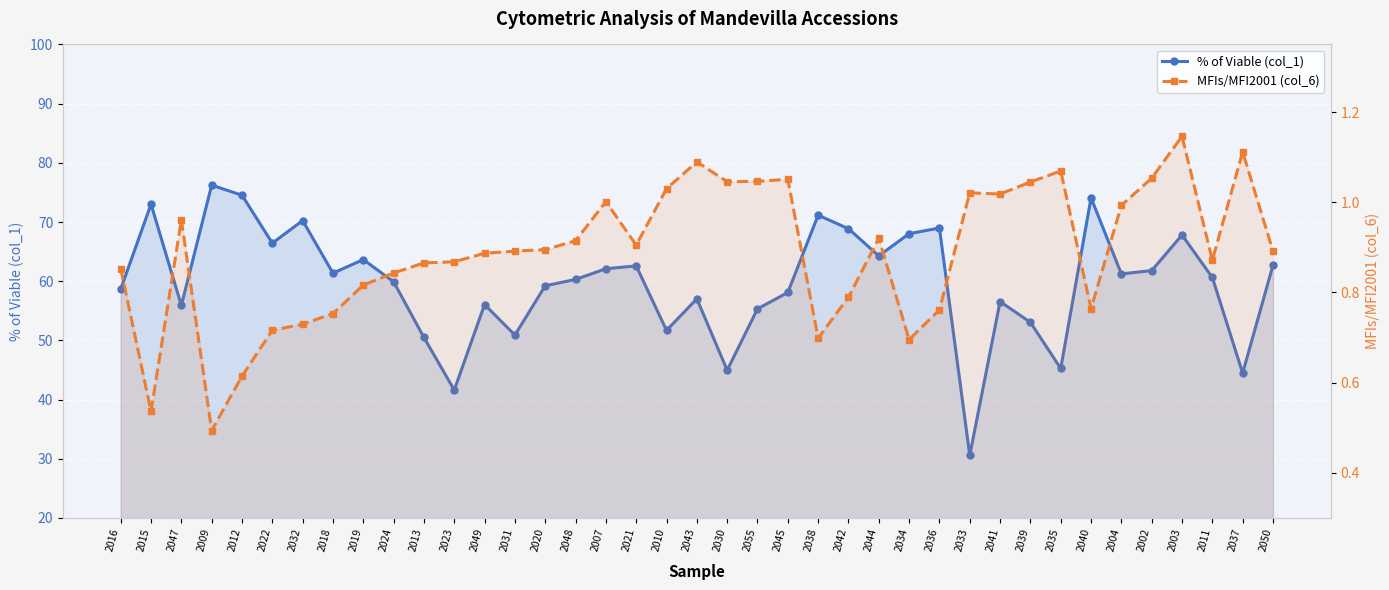

Which has a higher value, 2022 or 2031?

2022